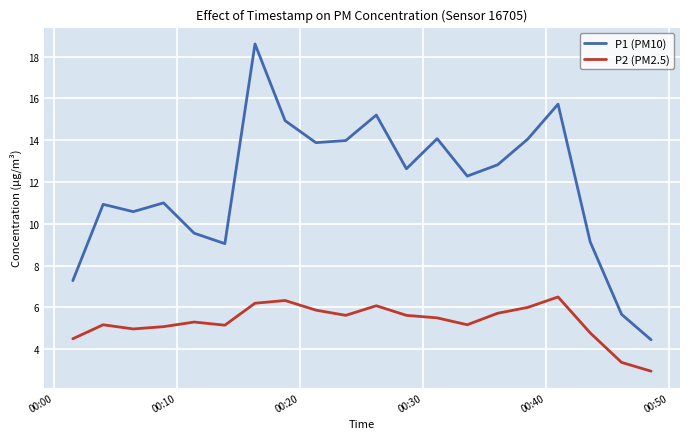

What is the minimum value shown in the chart?

3.0